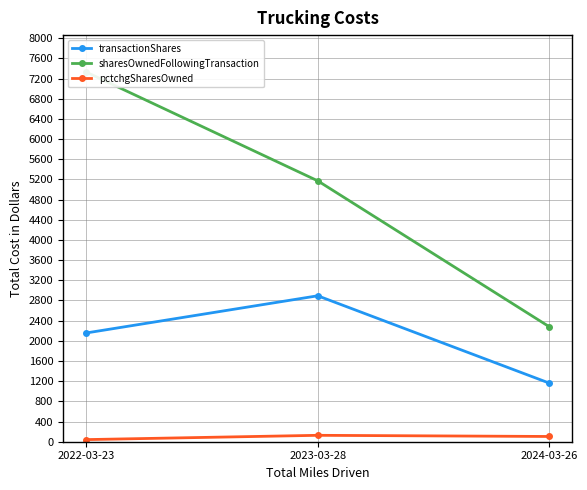

The sharesOwnedFollowingTransaction series shows 2279 at 2024-03-26. True or false?

True